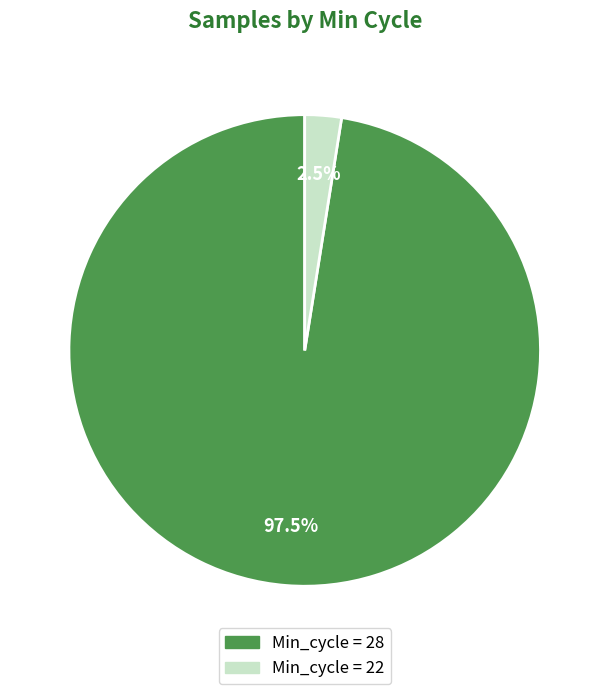

Does any single category account for the majority?

Yes